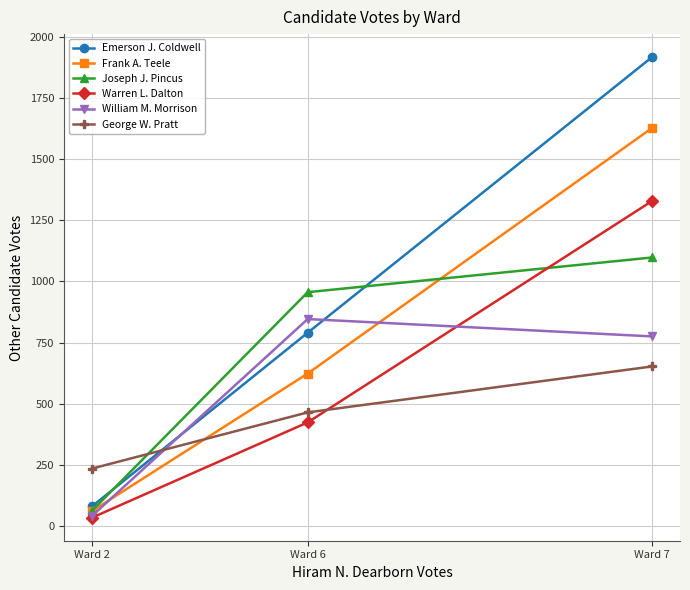

How many values in the George W. Pratt series are below 464?

1